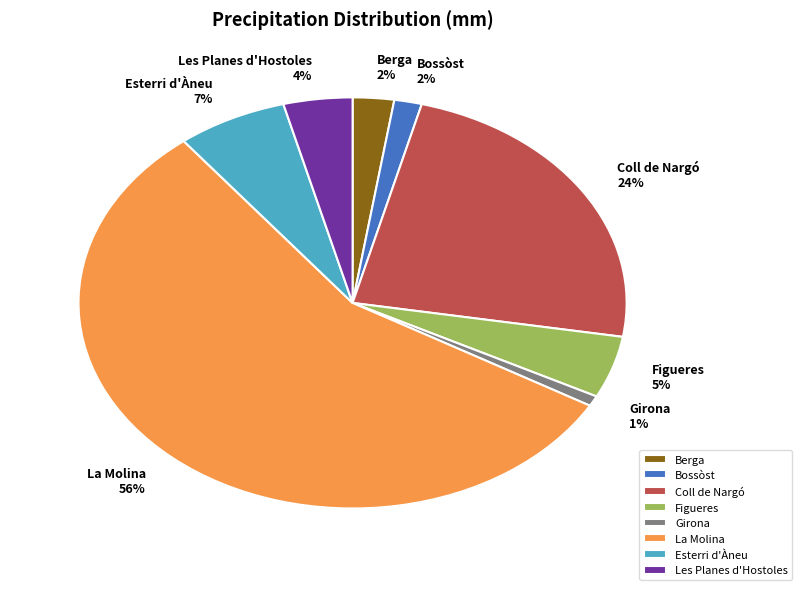

True or false: Bossòst accounts for 11% of the total.

False